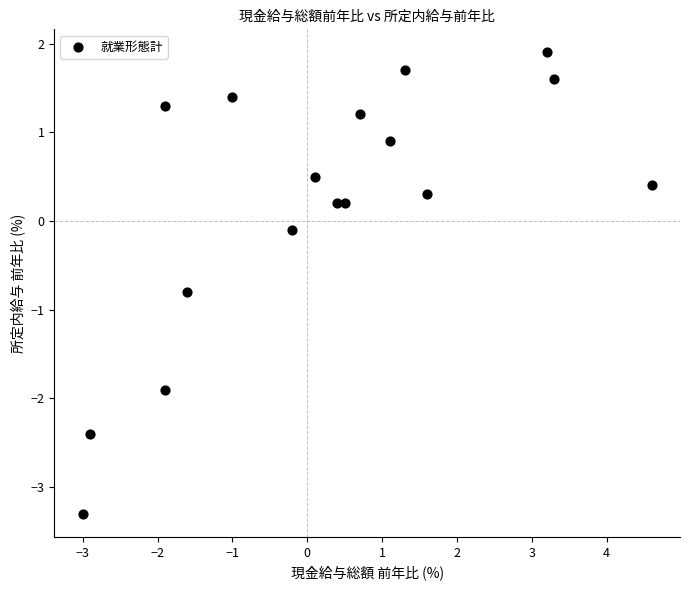

What is the range of Y values (max minus min)?

5.2